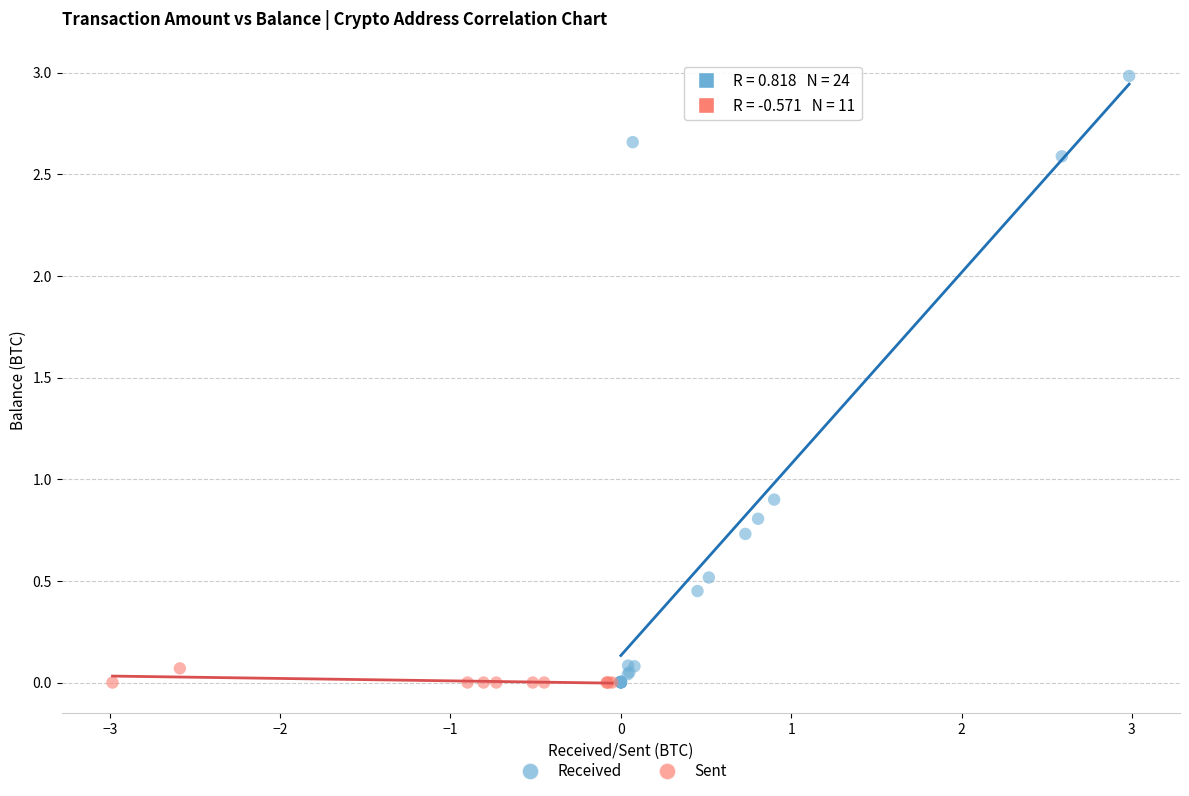

Which series has the widest spread of Y values?

Received